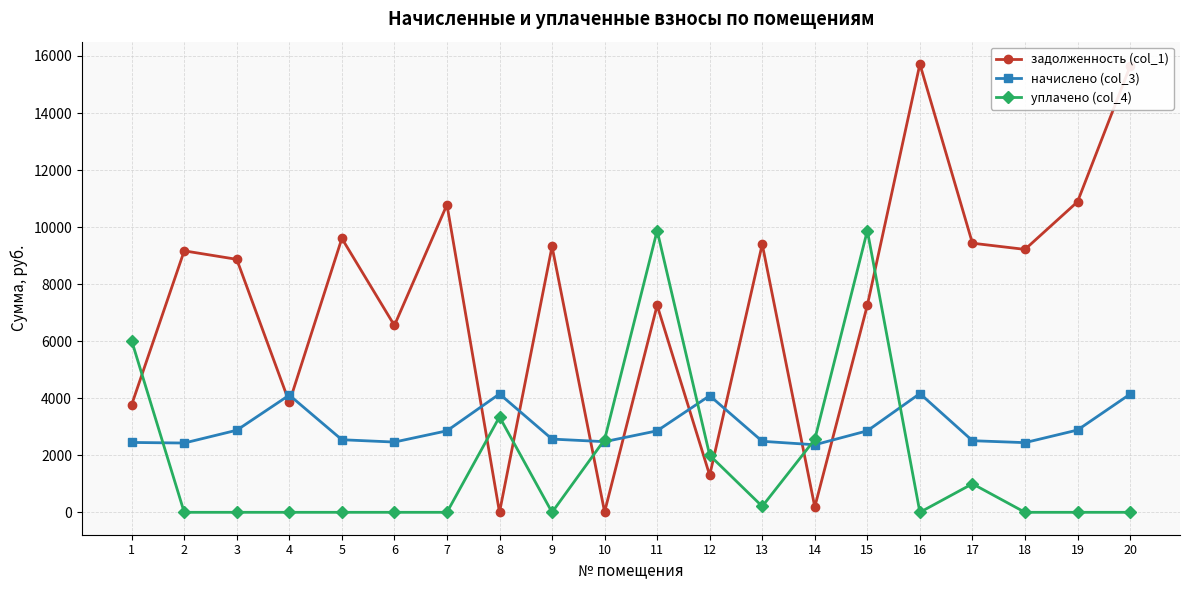

Rank the series by their average value, from highest to lowest.

задолженность (col_1), начислено (col_3), уплачено (col_4)